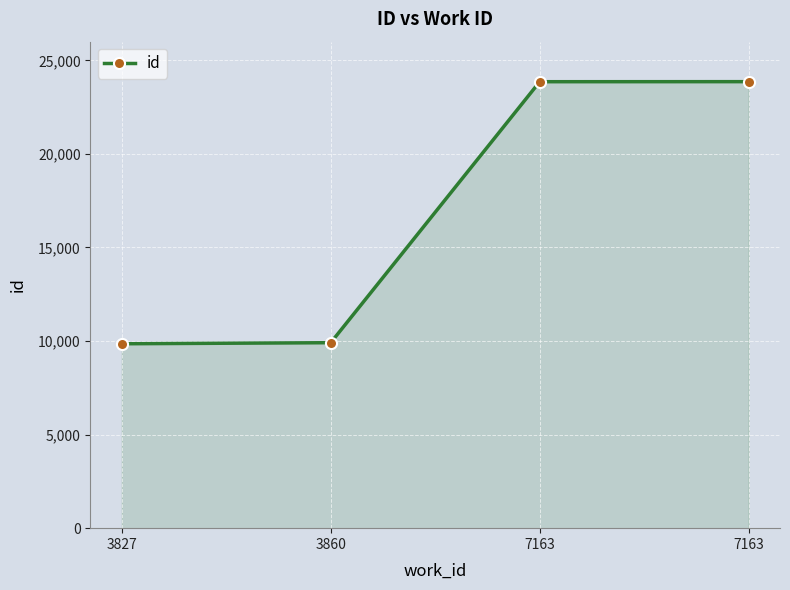

Reading right to left, list all the values displayed in this chart.

7163=23863	7163=23860	3860=9912	3827=9855